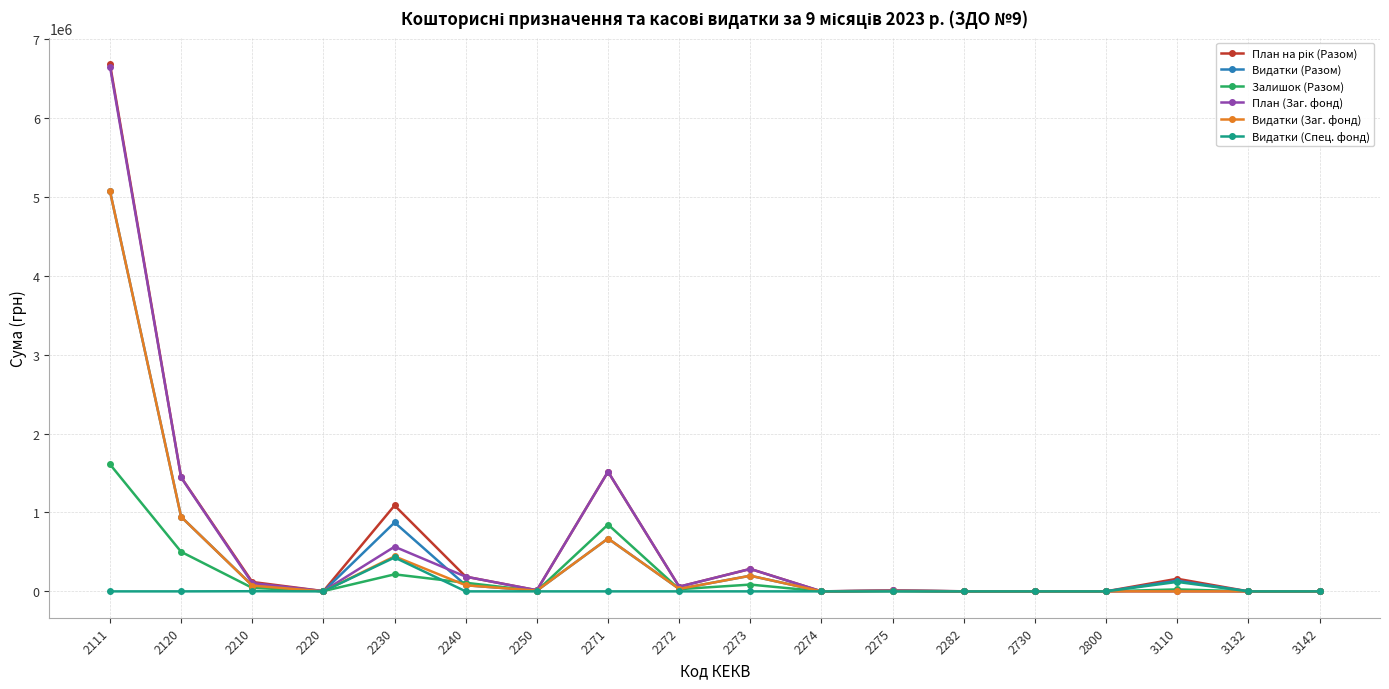

At which category does Видатки (Разом) reach its first local peak?

2230